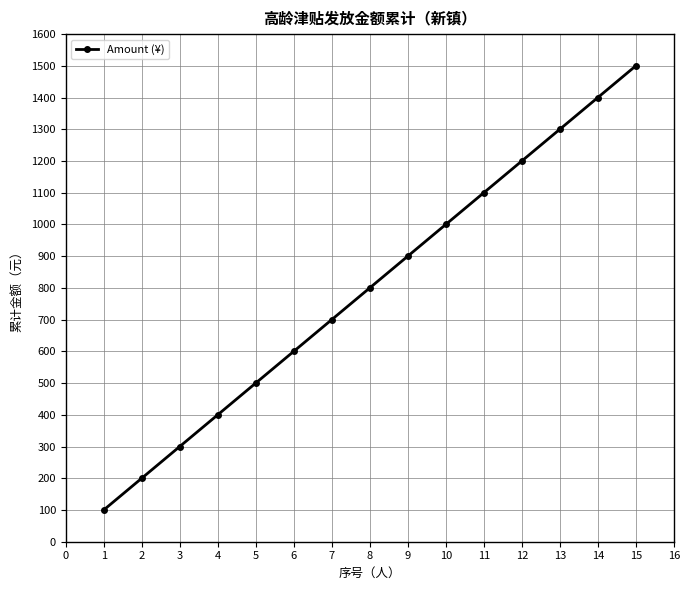

Which category has the highest value across all series?

15